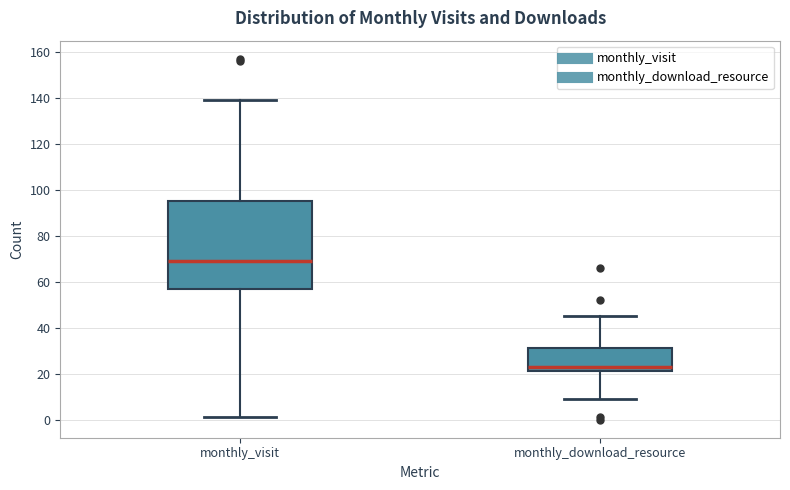

Where does the lower whisker of the box for monthly_download_resource end on the y-axis? The values are not printed on the chart, so give them approximately, as read against the axis.

10